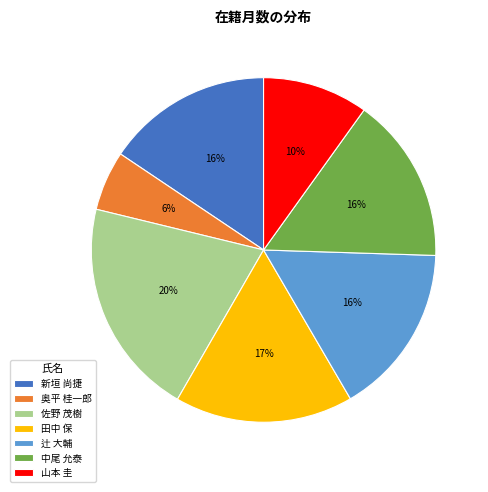

Which slice is the smallest?

奥平 桂一郎